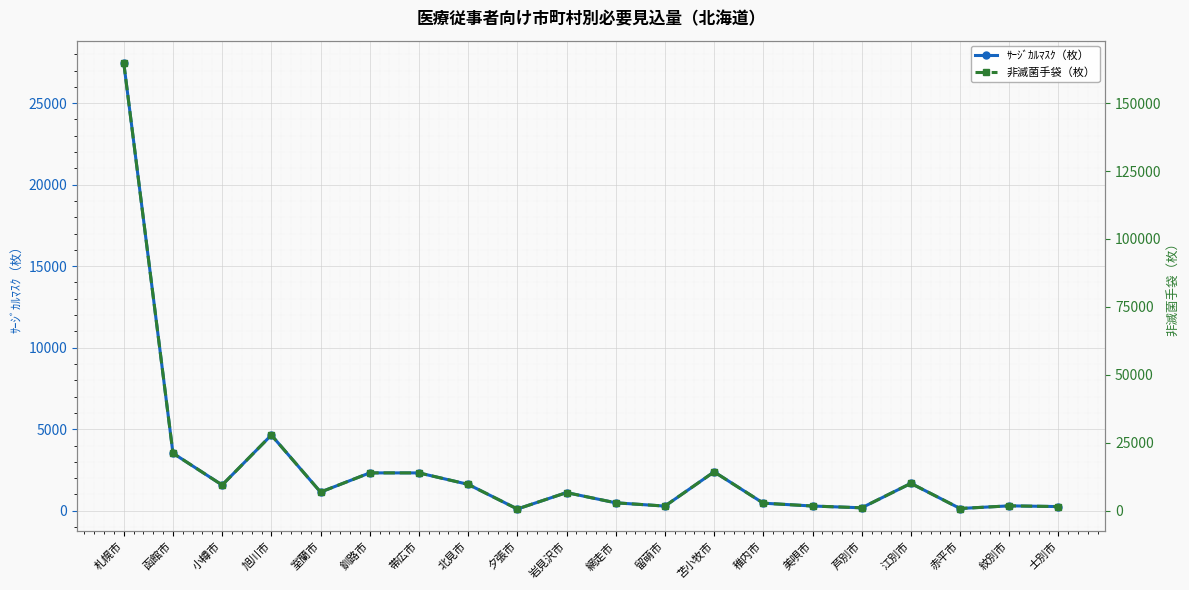

What is the value of the 非滅菌手袋（枚） point at the 2nd from the left?

21160